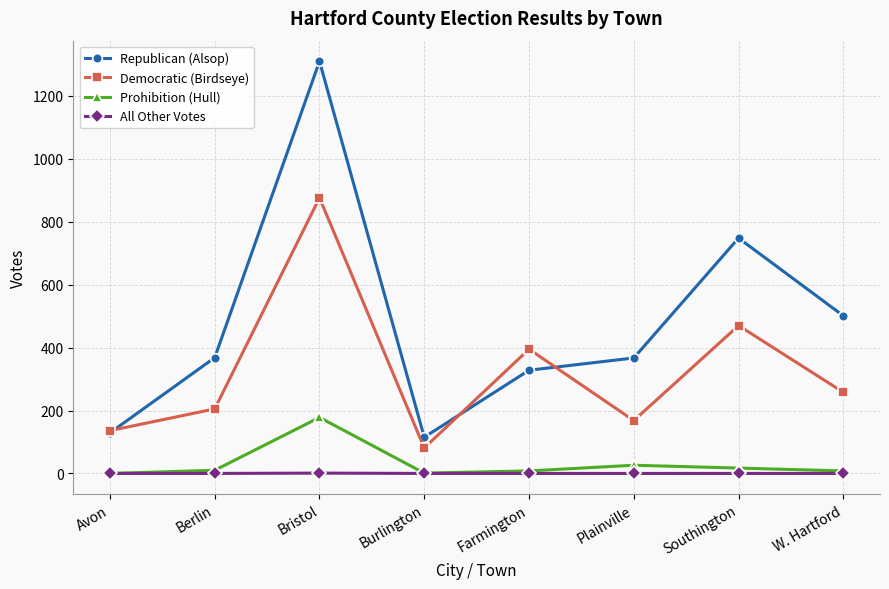

Which series changed the most between Farmington and Plainville?

Democratic (Birdseye)